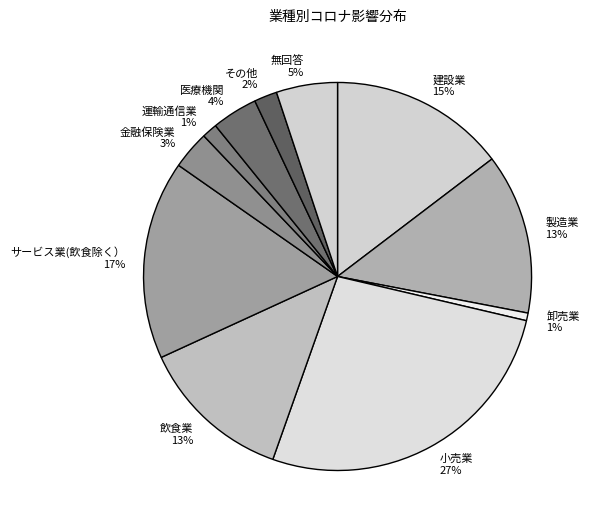

To the nearest percent, what is the difference between the largest and smallest slice percentages?

26%